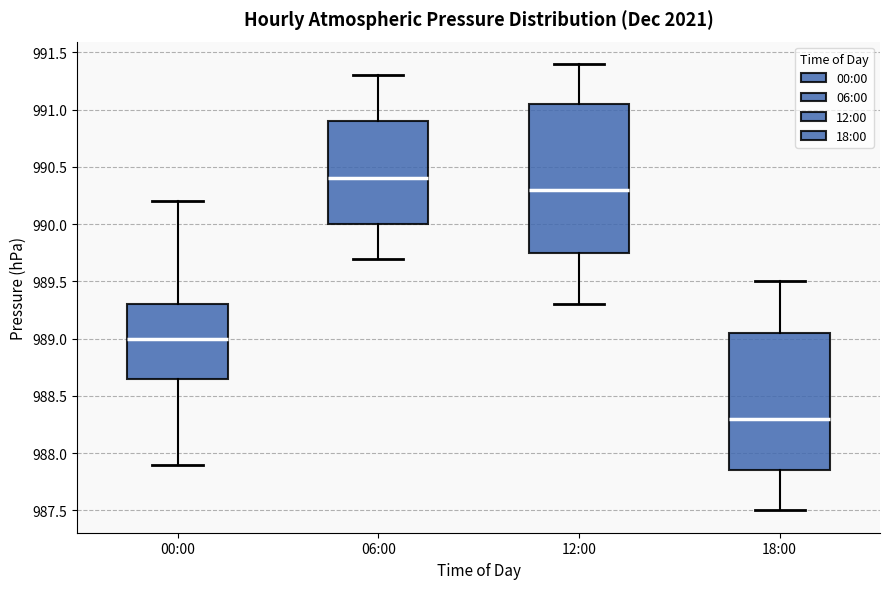

Where does the lower whisker of the box for 12:00 end on the y-axis? The values are not printed on the chart, so give them approximately, as read against the axis.

989.30